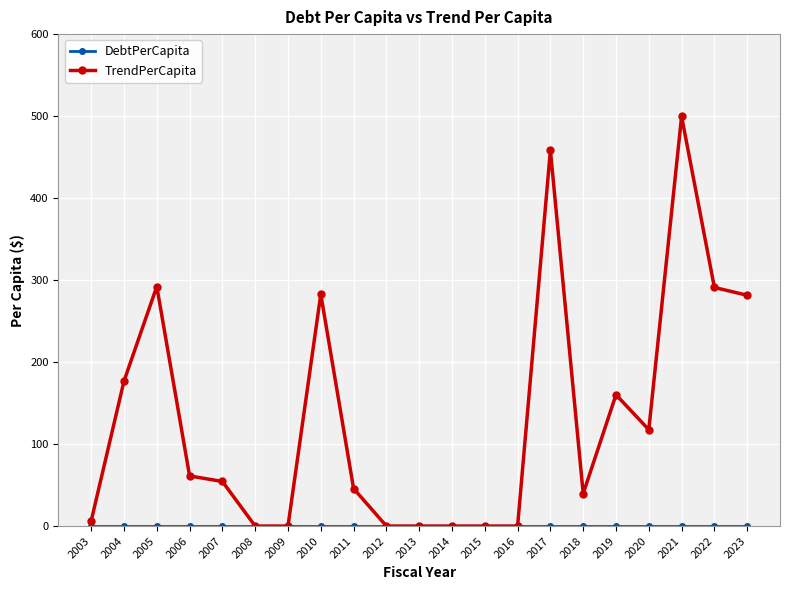

Does the chart have visible grid lines?

Yes